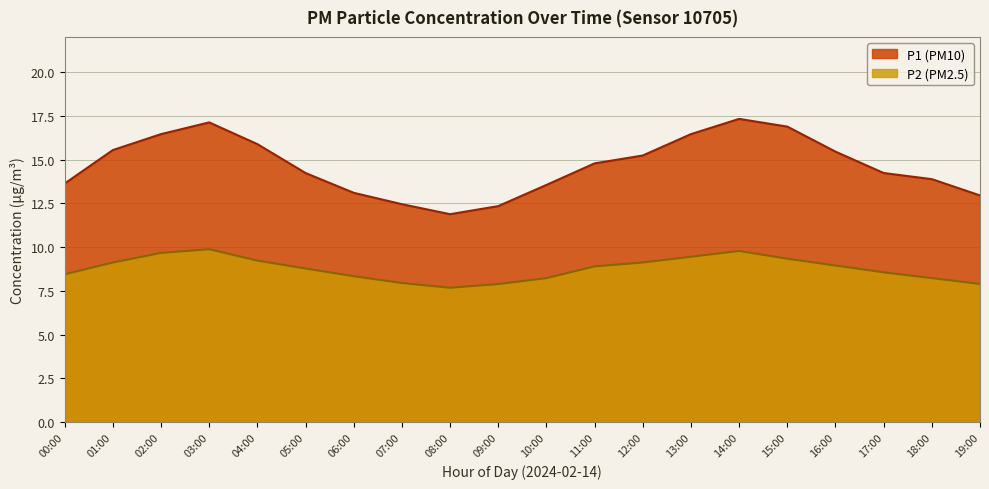

Reading left to right, what are all the values shown in this chart?

P1: 13.6	15.5	16.4	17.1	15.9	14.2	13.1	12.4	11.9	12.3	13.6	14.8	15.2	16.4	17.3	16.9	15.4	14.2	13.9	12.9
P2: 8.4	9.1	9.7	9.9	9.2	8.8	8.3	8.0	7.7	7.9	8.2	8.9	9.1	9.4	9.8	9.3	8.9	8.6	8.2	7.9